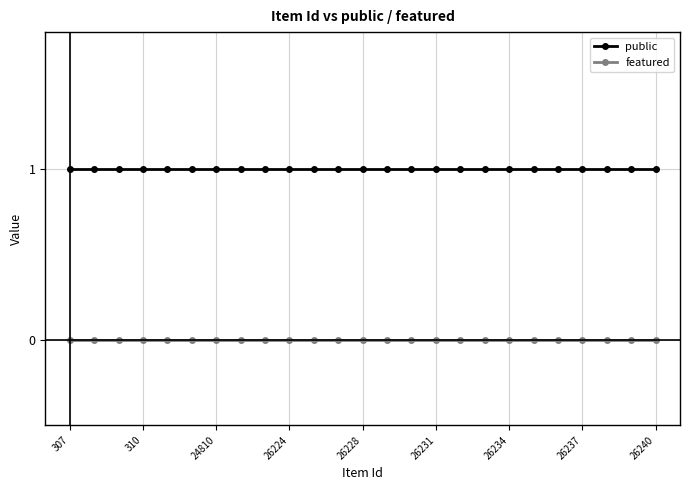

Rank the series by their maximum value, from lowest to highest.

featured, public